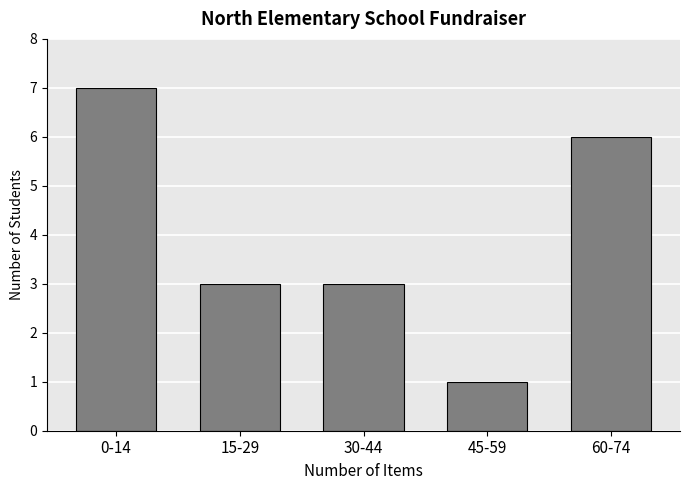

Reading left to right, what are all the values shown in this chart?

0-14=7	15-29=3	30-44=3	45-59=1	60-74=6